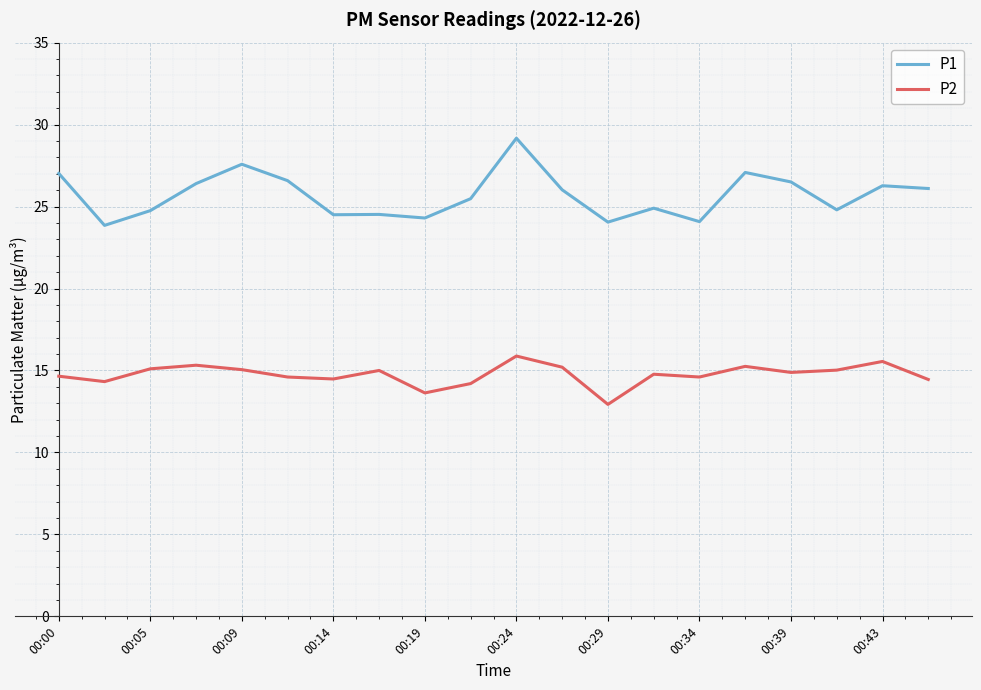

Does the chart display data point markers on the line(s)?

No